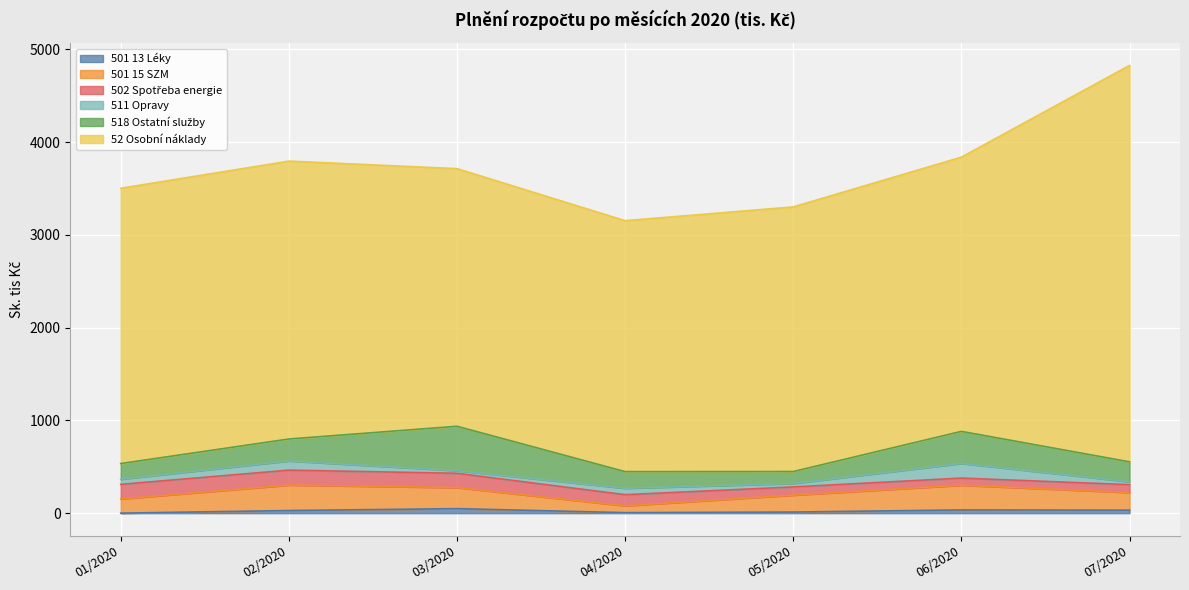

Reading left to right, extract all data points from this chart.

501 13 Léky: 0.6	28.7	49.0	5.9	12.3	35.4	32.6
501 15 SZM: 152.6	274.2	227.0	73.6	182.3	265.8	190.1
502 Spotřeba energie: 157.7	161.1	154.0	119.9	88.4	77.0	84.7
511 Opravy: 55.1	99.0	28.1	69.0	36.8	158.2	31.1
518 Ostatní služby: 168.9	236.4	478.8	179.4	128.9	345.2	214.9
52 Osobní náklady: 2966.7	2994.6	2776.1	2704.3	2851.9	2955.3	4272.2